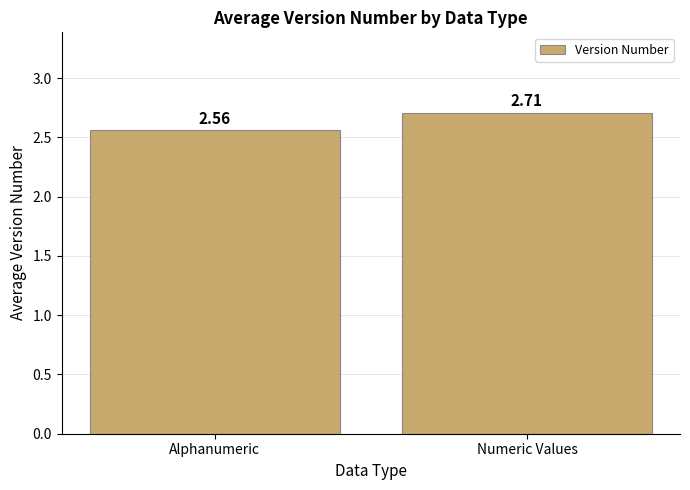

What is the sum of all values?

5.3